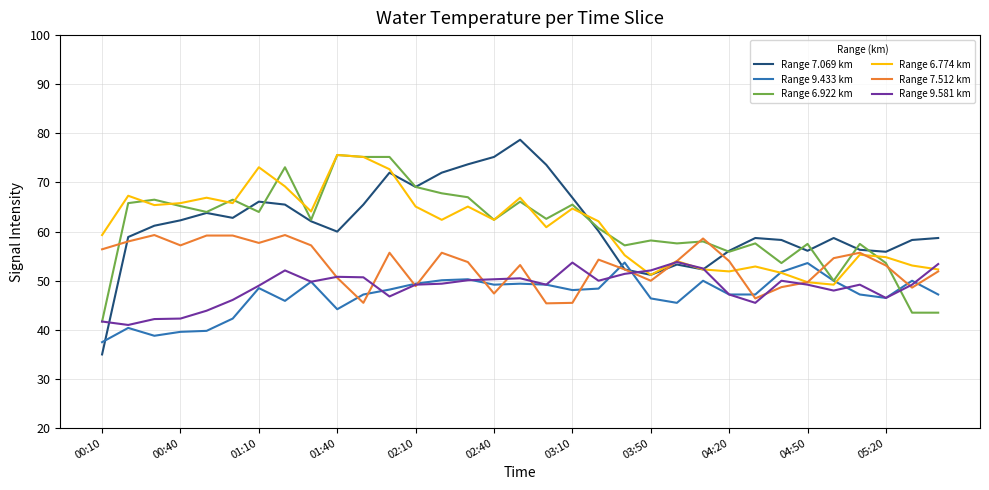

Which series has the widest spread of values?

Range 7.069 km